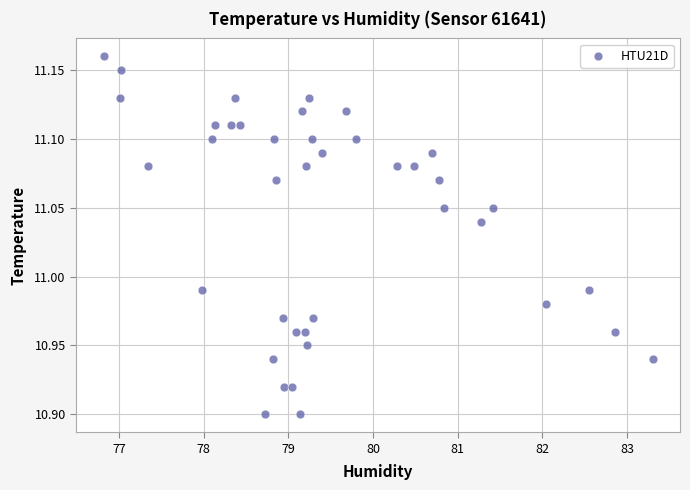

What is the range of Y values (max minus min)?

0.3